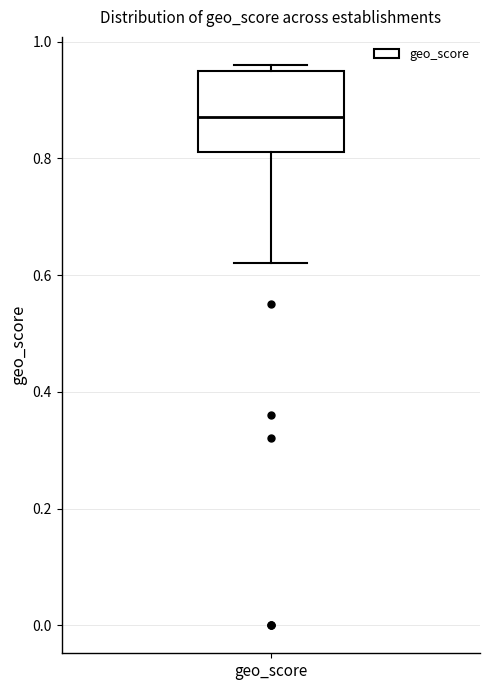

Read this box plot against the y-axis: the position of the median line, the range covered by the box, and the ends of both whiskers. The values are not printed on the chart, so give them approximately, as read against the axis.

median 0.88, box 0.82 to 0.96, whiskers 0.62 to 0.96 (just above the box's upper edge)